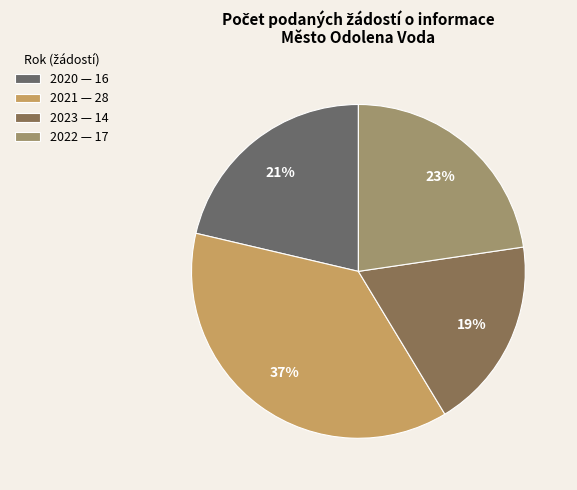

Which slice is the largest?

2021